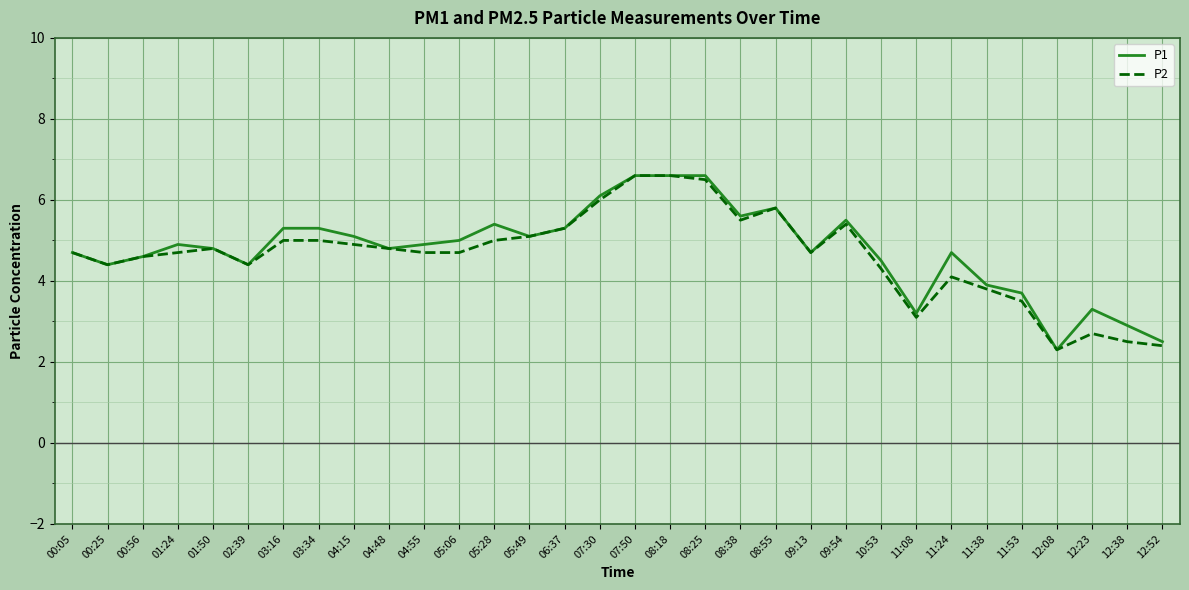

At which label is P1 closest to 4?

11:38